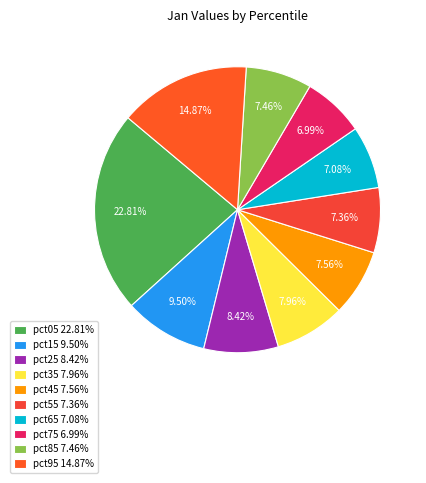

Count the number of slices in the pie.

10